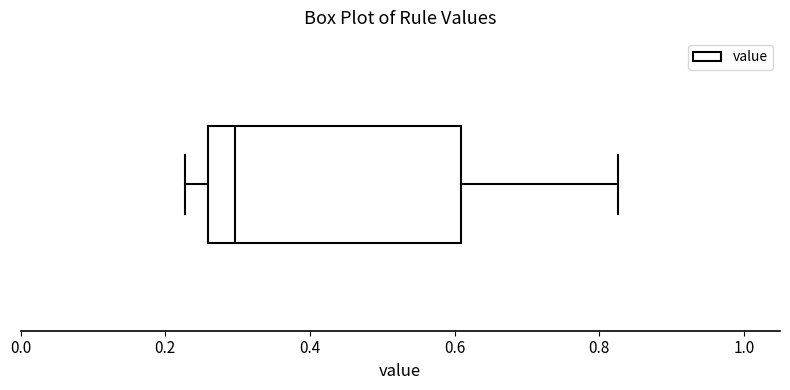

Transcribe this box plot: give where the median line is, the range the box spans, and where the two whiskers end, as read against the x-axis. The values are not printed on the chart, so give them approximately, as read against the axis.

median 0.30, box 0.26 to 0.60, whiskers 0.22 to 0.82